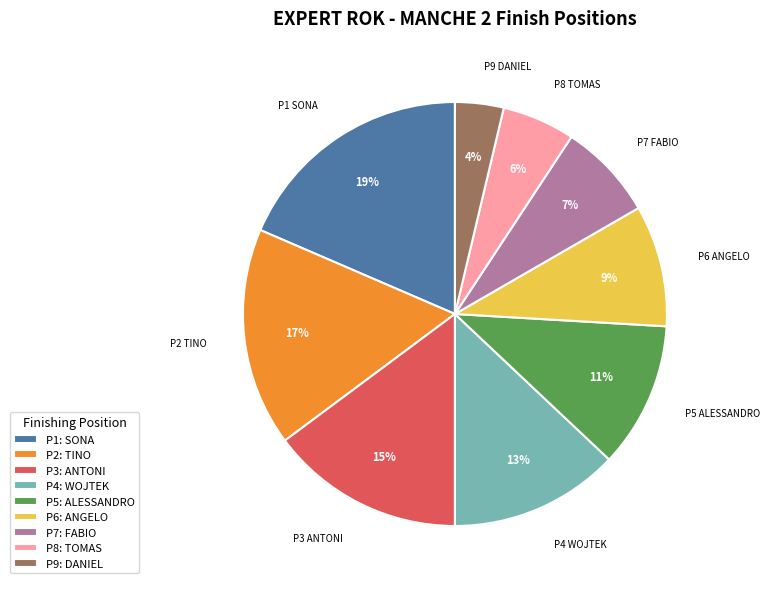

Is there any slice that represents more than half of the pie?

No